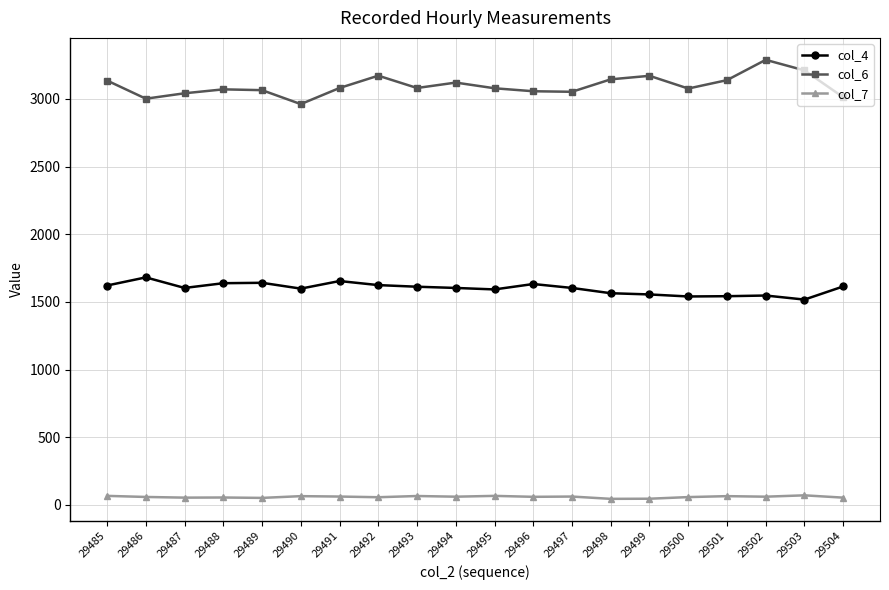

Which series has the largest range (max minus min)?

col_6